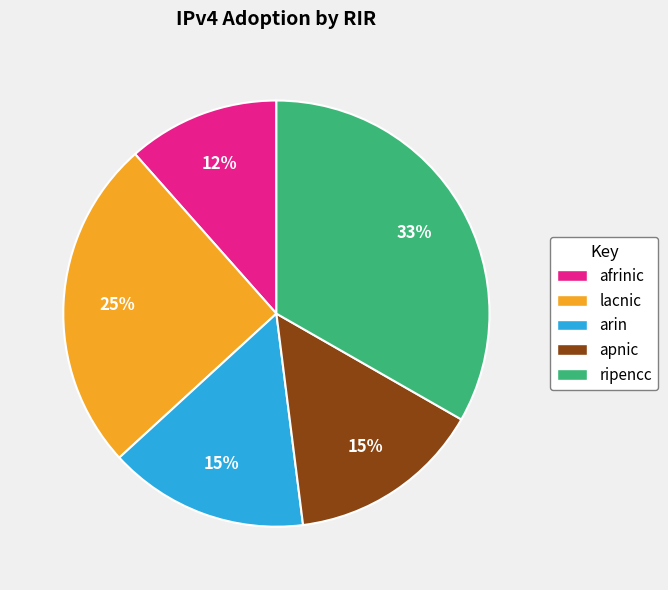

To the nearest percent, what is the combined percentage of afrinic and lacnic?

37%